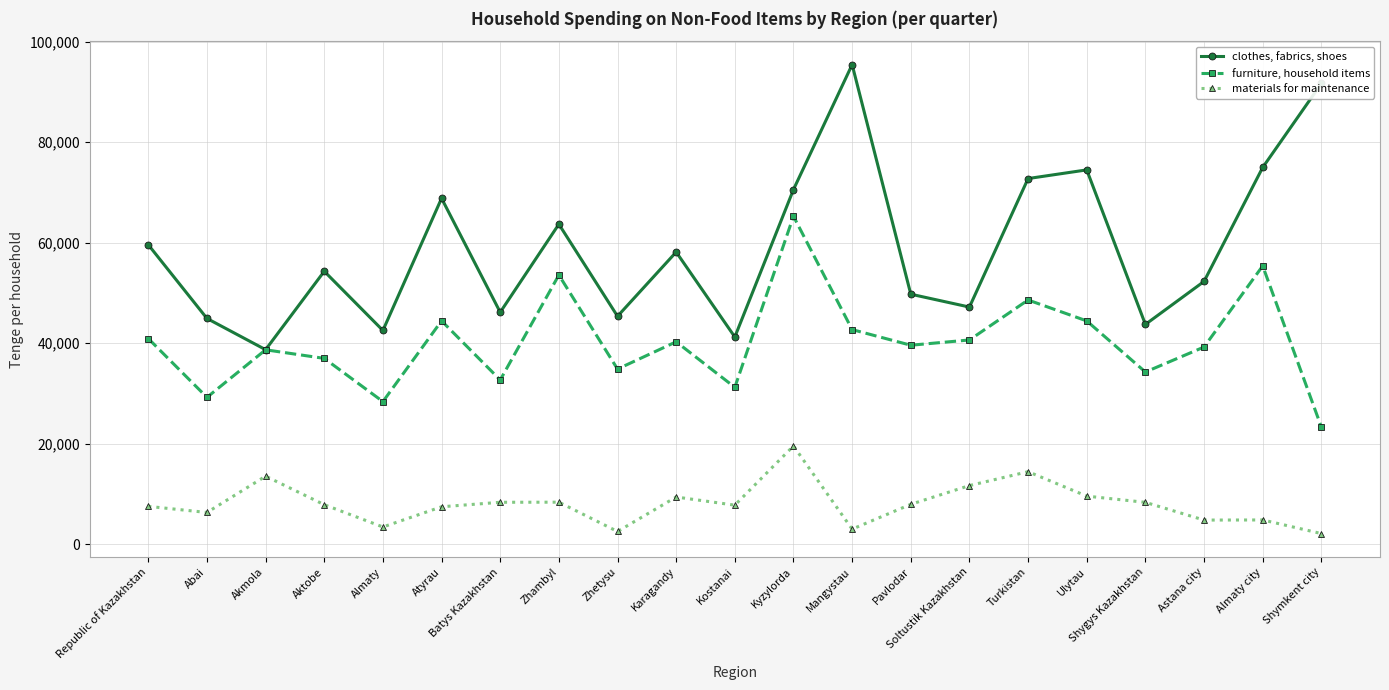

Is this an area chart (filled region under the line)?

No